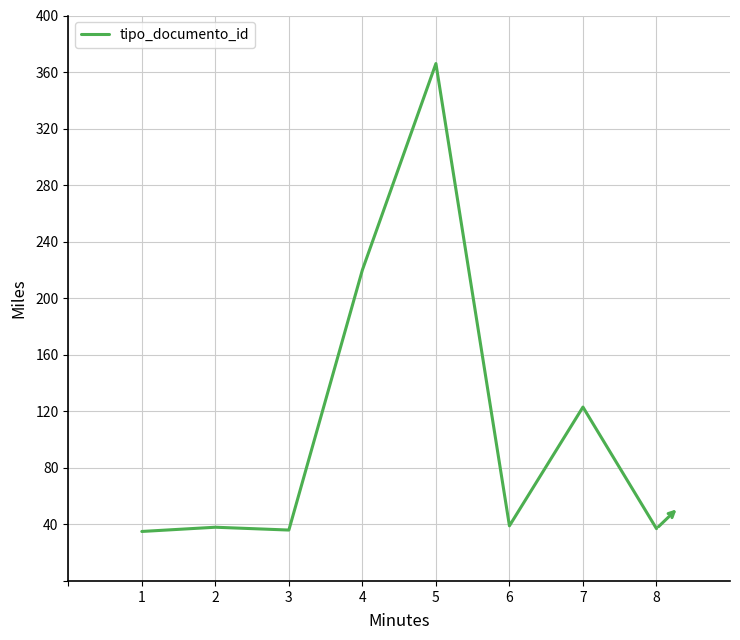

True or false: the data has more than 1 interior local peaks.

True